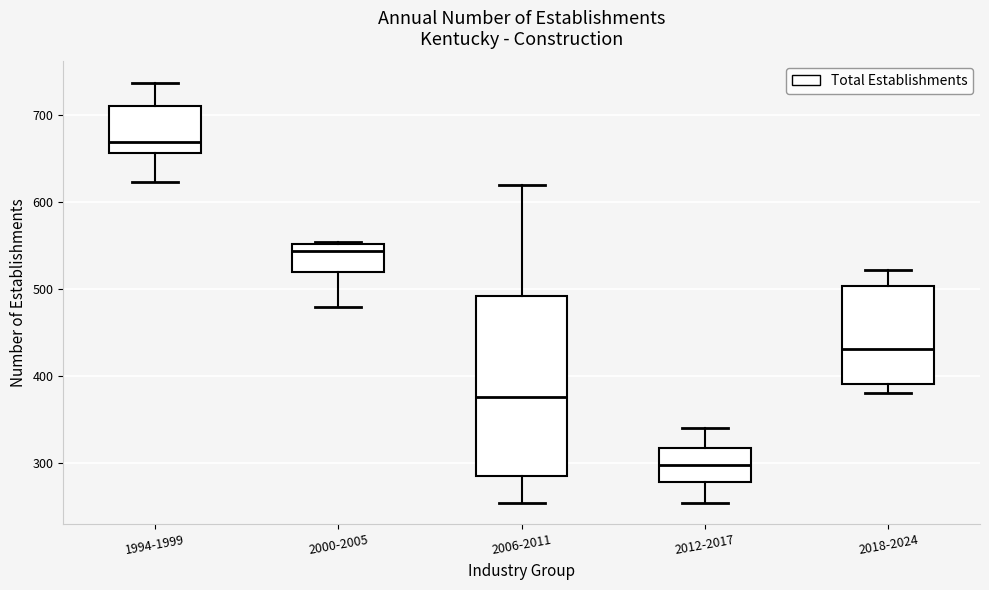

Which box's median line is the lowest?

2012-2017